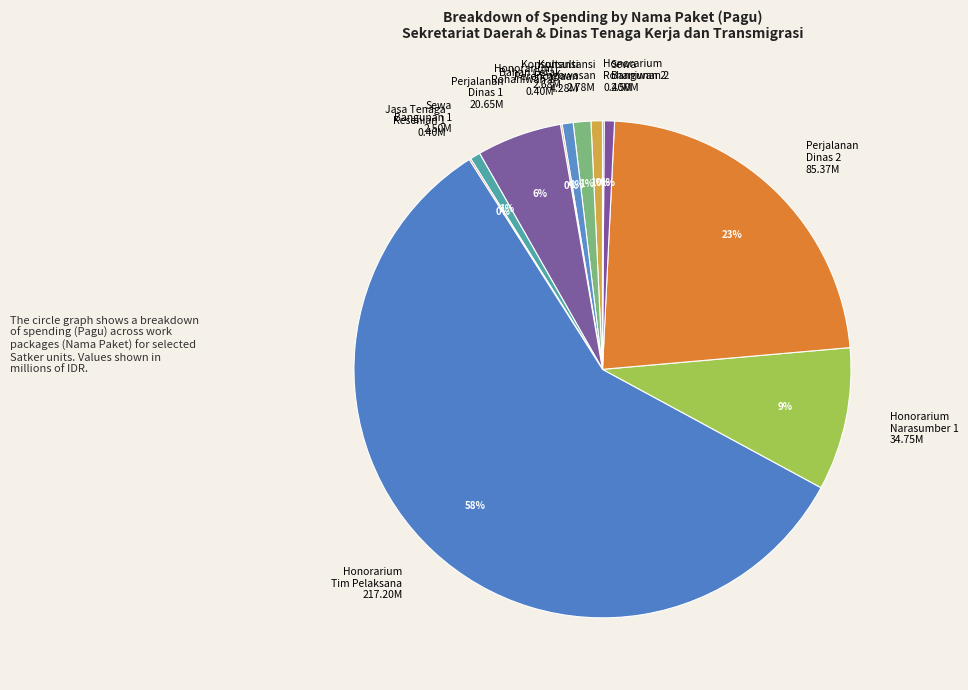

Which has a higher value, Honorarium Narasumber 1 34.75M or Sewa Bangunan 2 2.50M?

Honorarium Narasumber 1 34.75M